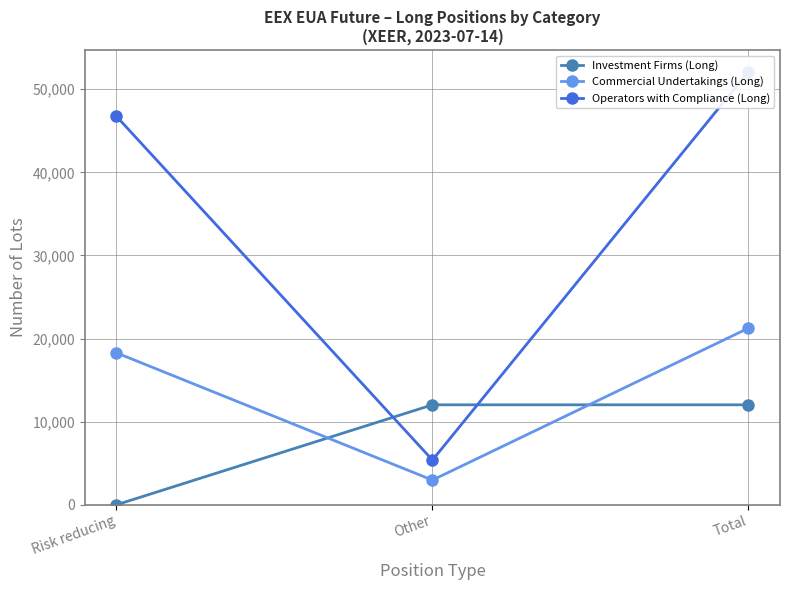

What are all the series names shown in the legend?

Investment Firms (Long), Commercial Undertakings (Long), Operators with Compliance (Long)